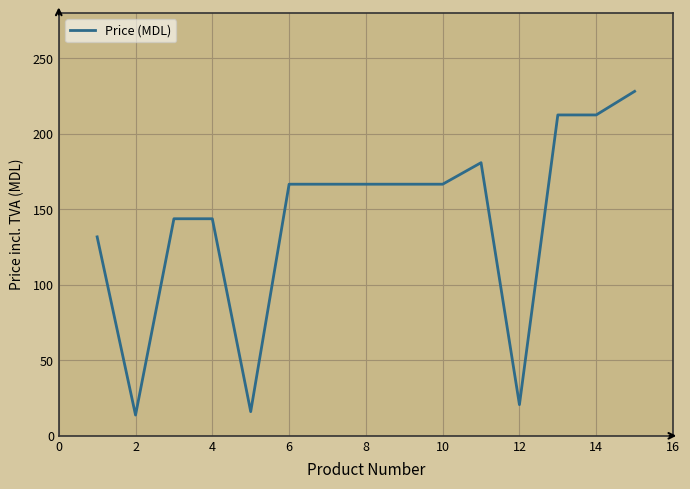

How many series are shown in this chart?

1